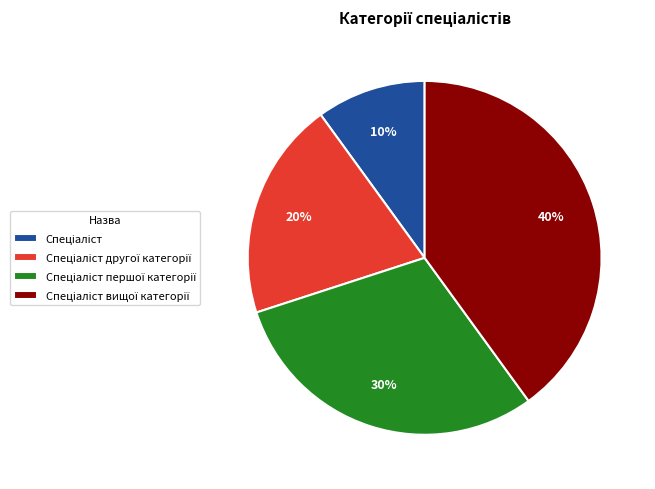

To the nearest percent, what is the average slice percentage?

25%